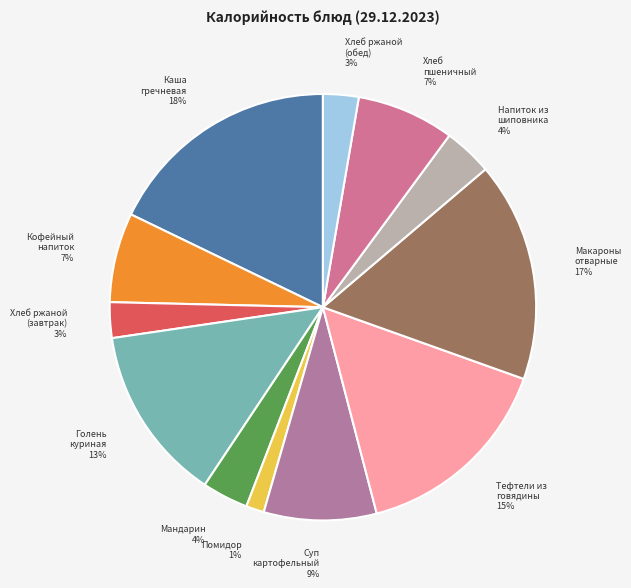

Which category has the biggest portion of the pie?

Каша гречневая